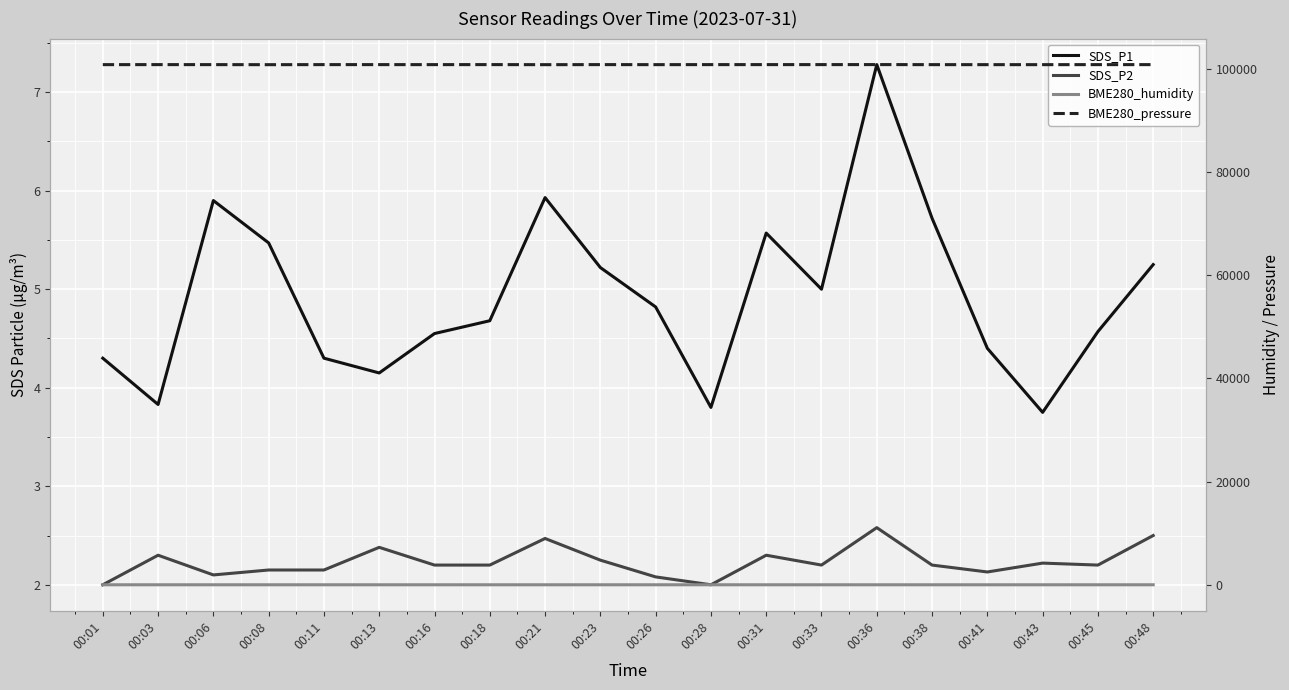

Reading left to right, extract all data points from this chart.

SDS_P1: 4.3	3.8	5.9	5.5	4.3	4.2	4.5	4.7	5.9	5.2	4.8	3.8	5.6	5.0	7.3	5.7	4.4	3.8	4.6	5.2
SDS_P2: 2.0	2.3	2.1	2.1	2.1	2.4	2.2	2.2	2.5	2.2	2.1	2.0	2.3	2.2	2.6	2.2	2.1	2.2	2.2	2.5
BME280_humidity: 50.9	50.4	50.5	50.5	50.4	50.4	50.9	50.8	50.8	50.5	50.8	50.6	50.6	50.5	50.2	50.5	50.5	50.3	50.8	51.0
BME280_pressure: 100762.9	100768.3	100765.5	100755.3	100767.9	100767.2	100765.5	100770.0	100757.2	100769.1	100761.9	100768.1	100769.1	100769.1	100773.6	100762.6	100760.8	100760.0	100766.2	100765.7